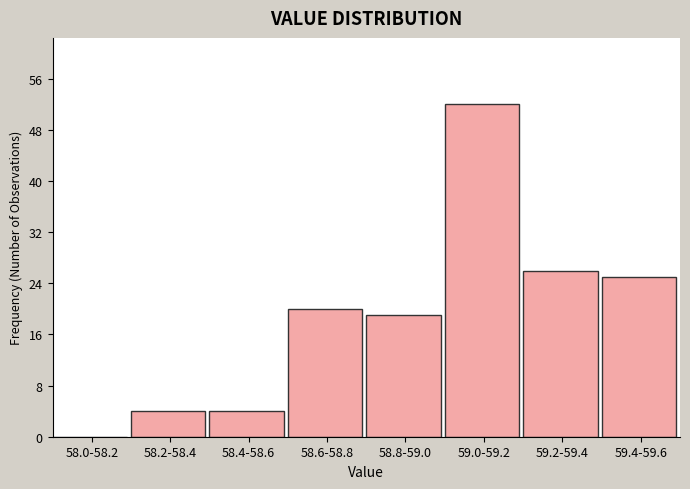

Reading left to right, what are all the values shown in this chart?

58.0-58.2=0	58.2-58.4=4	58.4-58.6=4	58.6-58.8=20	58.8-59.0=19	59.0-59.2=52	59.2-59.4=26	59.4-59.6=25